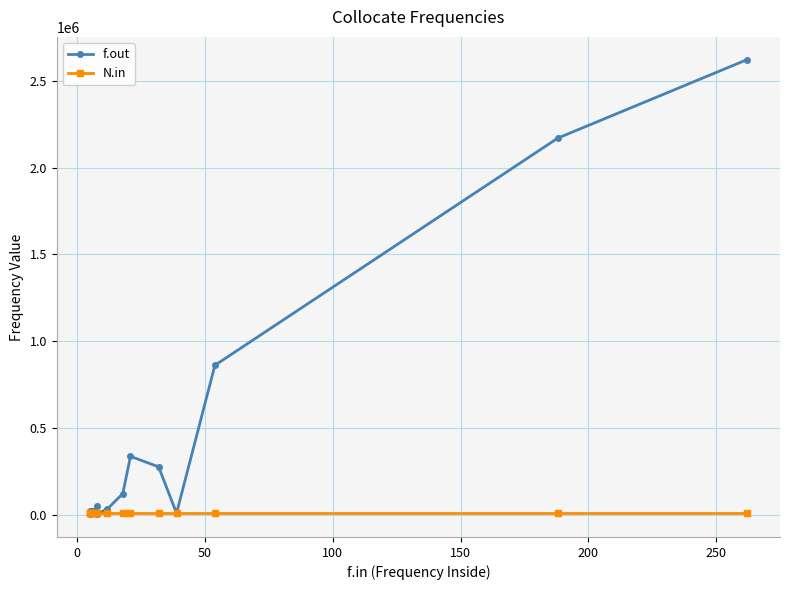

In f.out, how many points are lower than both neighbors (excluding endpoints)?

3